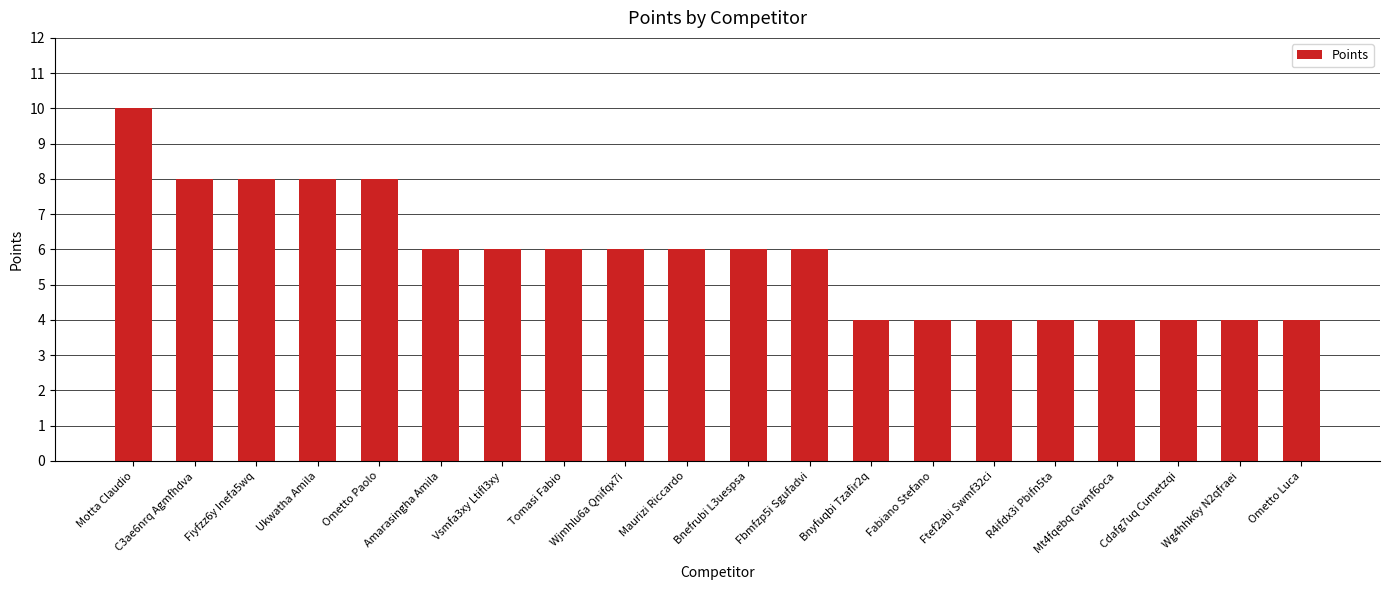

What is the approximate value at Mt4fqebq Gwmf6oca?

4